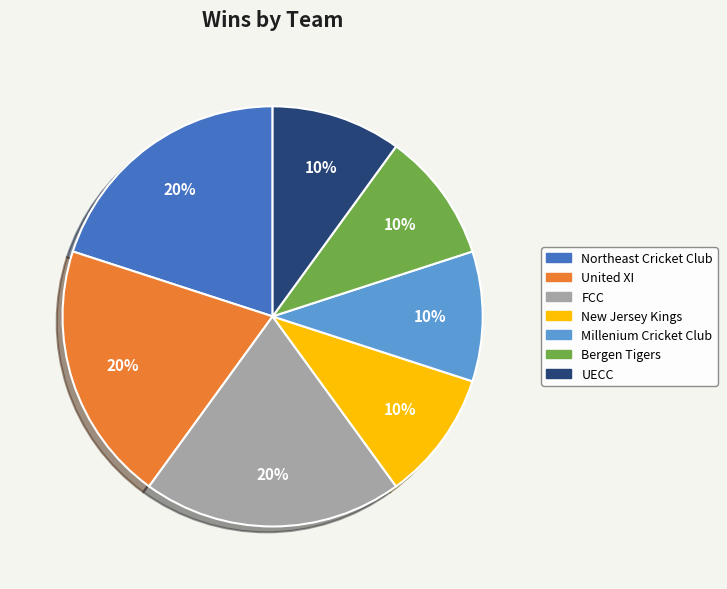

To the nearest percent, what is the difference between the largest and smallest slice percentages?

10%